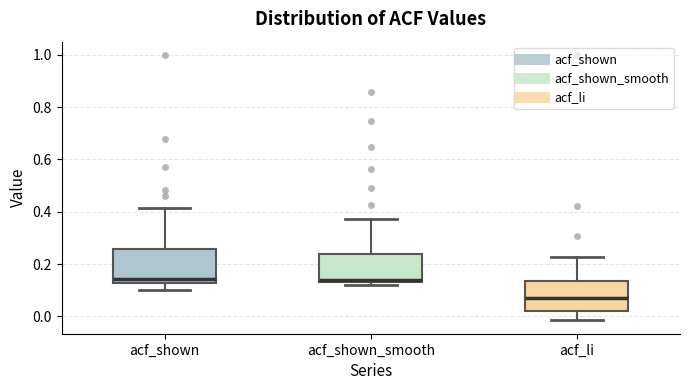

Where is the lower edge of the box for acf_shown on the y-axis? The values are not printed on the chart, so give them approximately, as read against the axis.

0.12